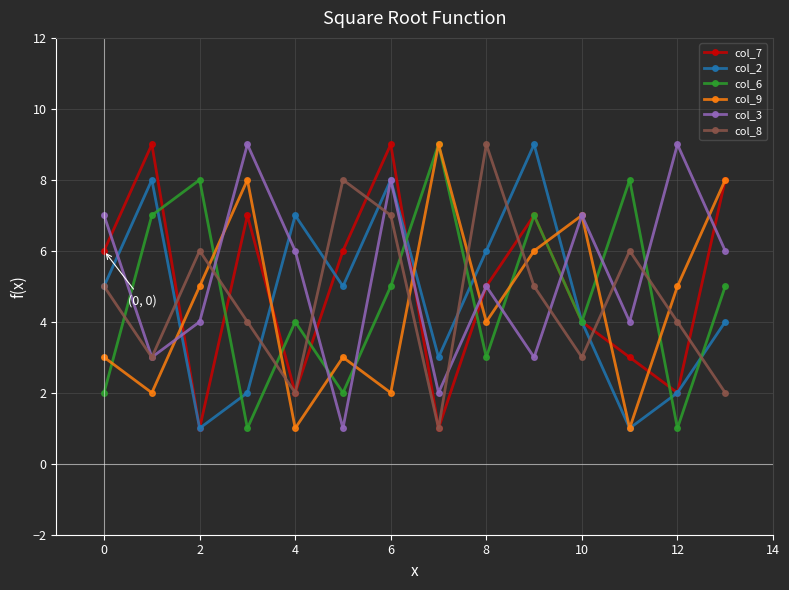

True or false: col_8 has more than 2 points higher than both neighbors.

True